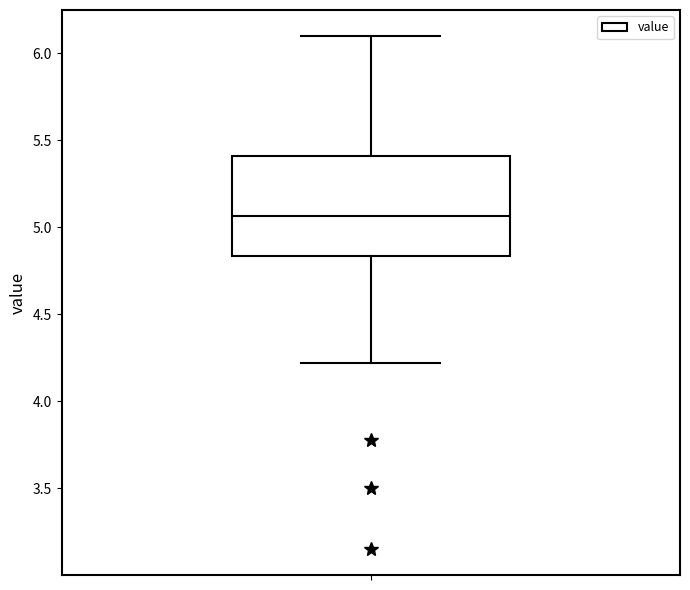

Transcribe this box plot: give where the median line is, the range the box spans, and where the two whiskers end, as read against the y-axis. The values are not printed on the chart, so give them approximately, as read against the axis.

median 5.05, box 4.85 to 5.40, whiskers 4.20 to 6.10